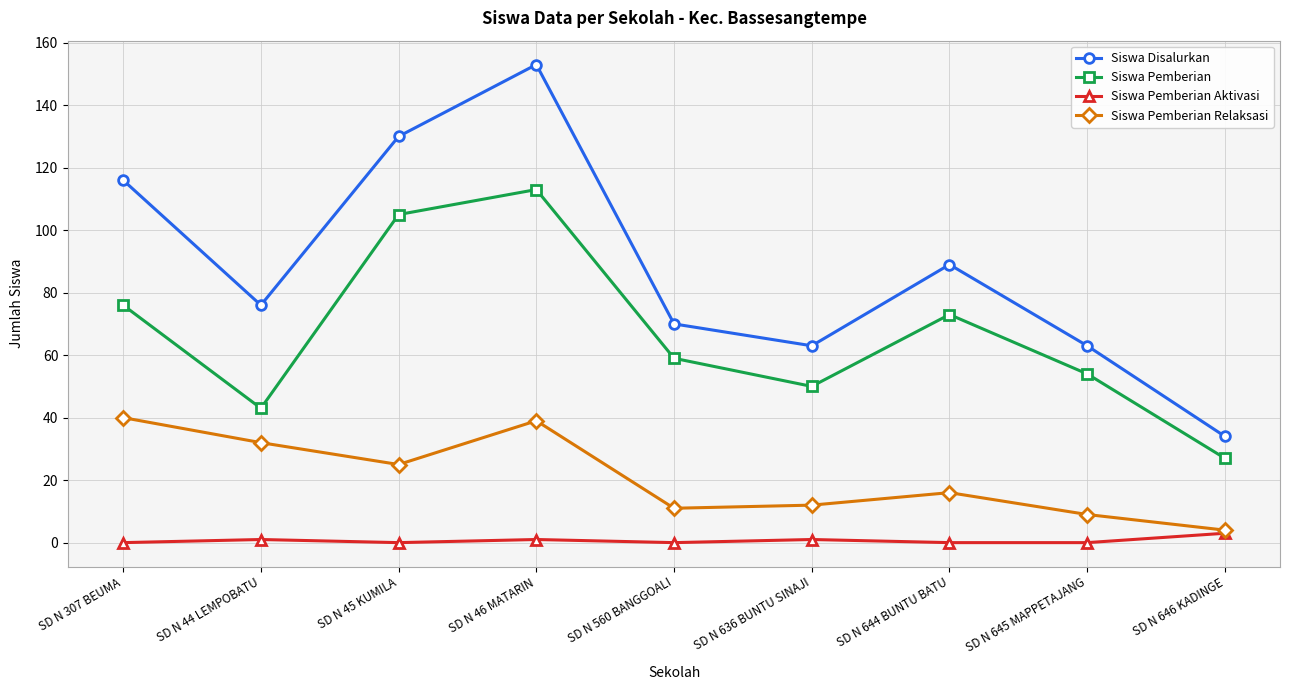

What is the average value of the Siswa Pemberian series?

67